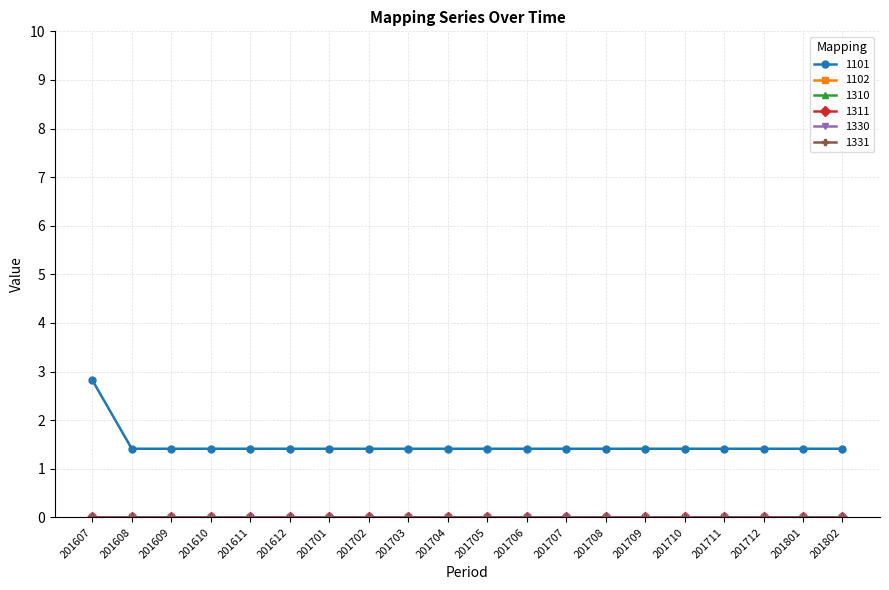

The 1331 series shows 0.0 at 201711. True or false?

True